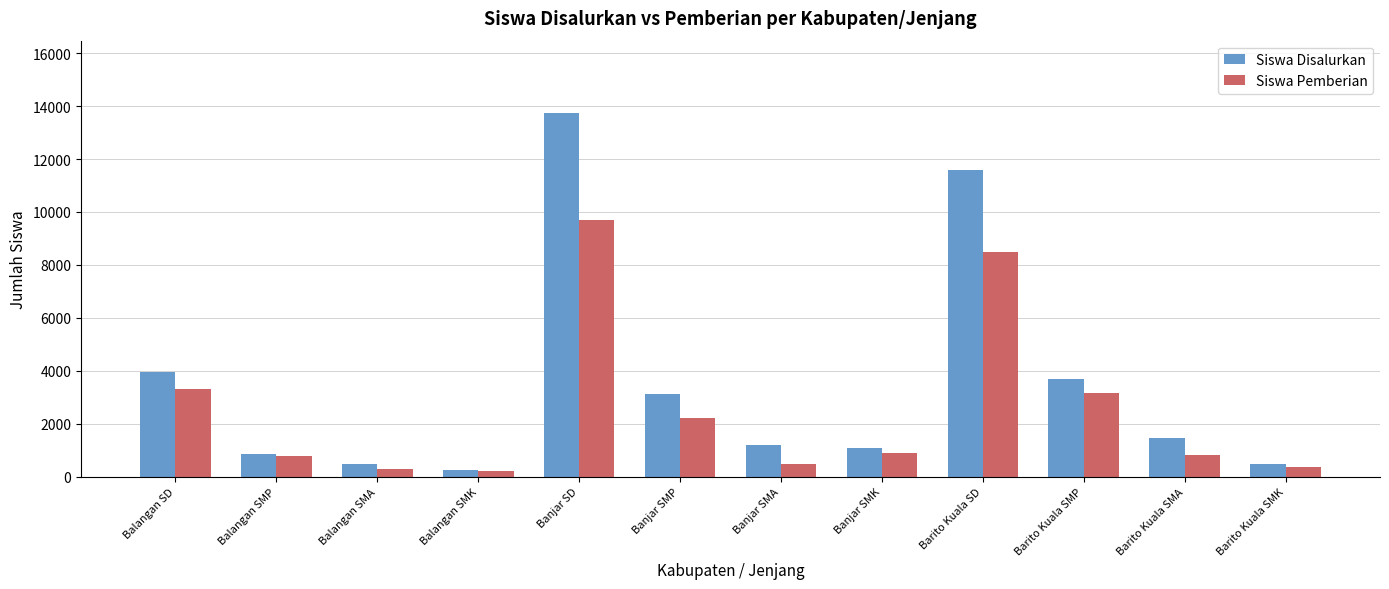

What is the total value across all series at Balangan SMA?

785